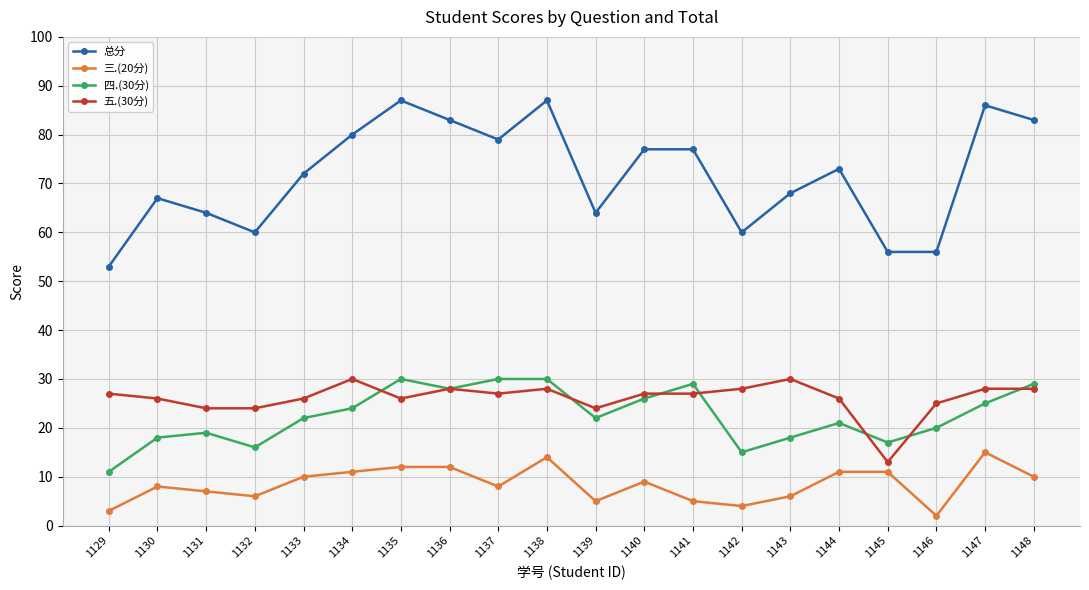

True or false: 总分 and 三.(20分) cross at least once.

False